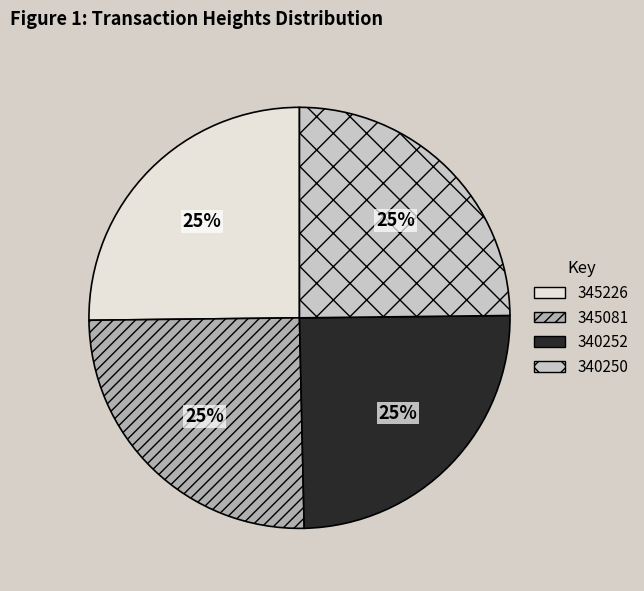

To the nearest percent, what is the average slice percentage?

25%